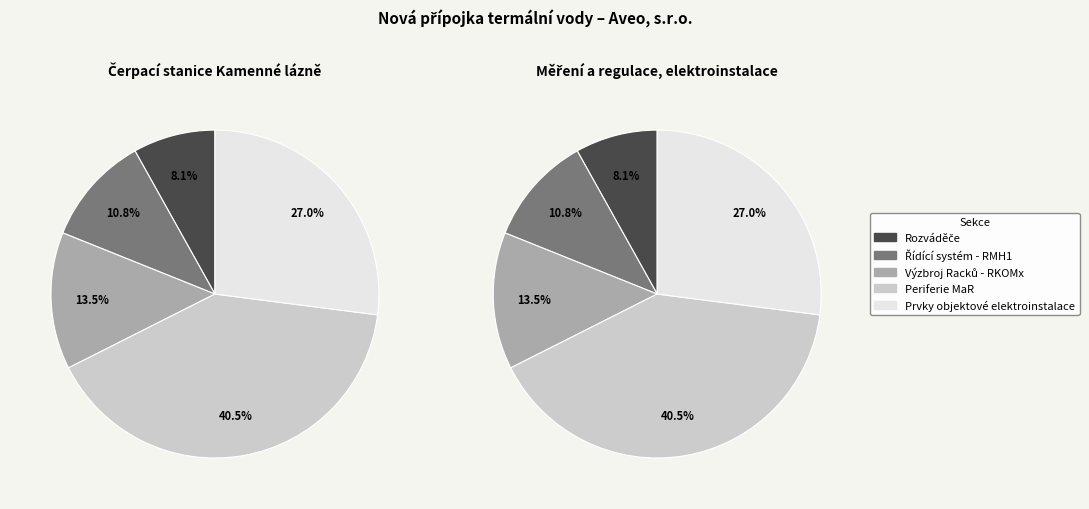

Which slice is the smallest?

Rozváděče